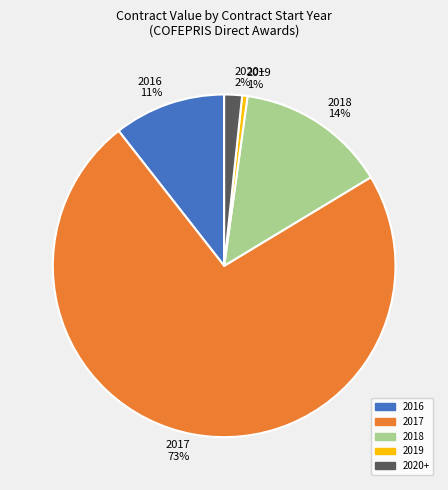

To the nearest percent, what portion does 2018 14% represent?

14%